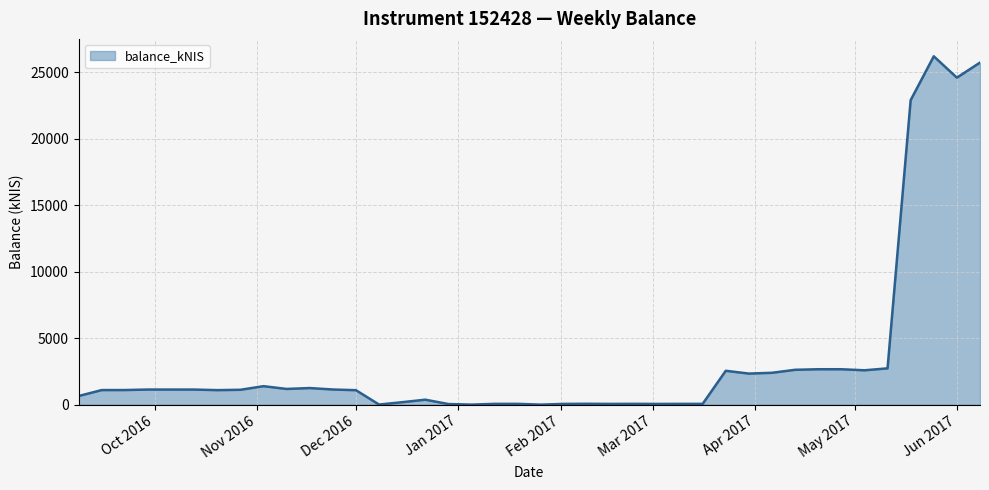

Does the chart display data point markers on the line(s)?

No